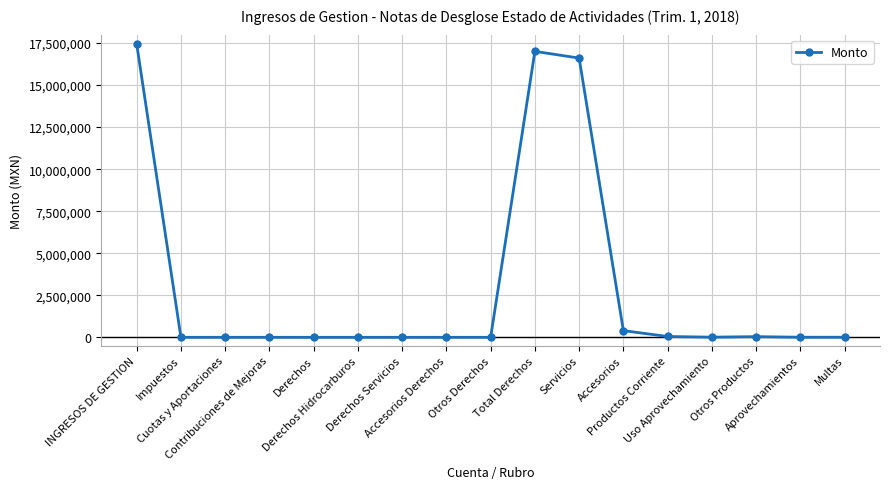

What is the difference between the maximum and minimum values?

17444356.7